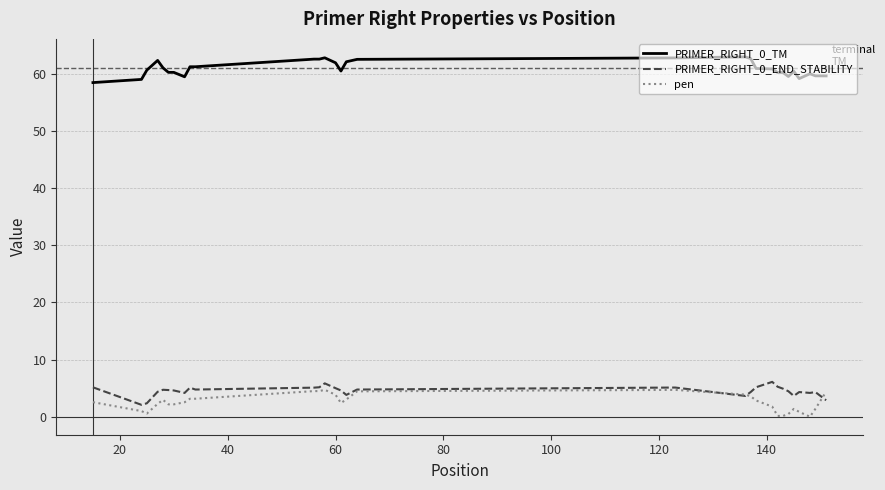

True or false: PRIMER_RIGHT_0_TM and pen cross at least once.

False